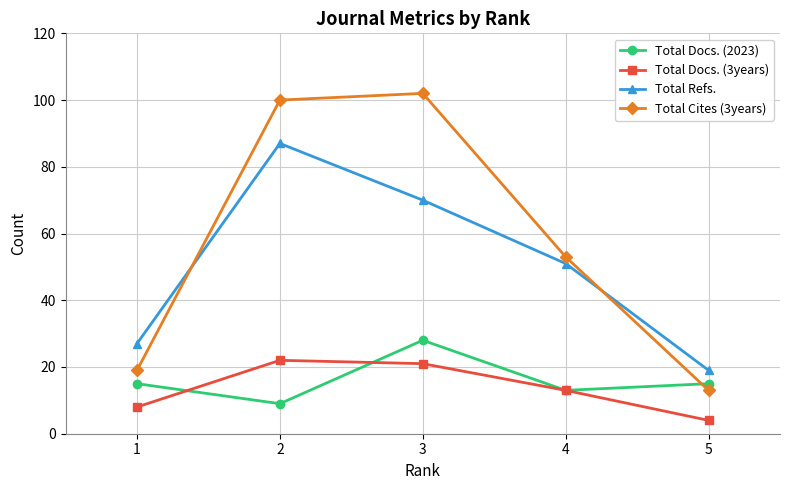

What is the value of the Total Cites (3years) point at the 2nd from the left?

100